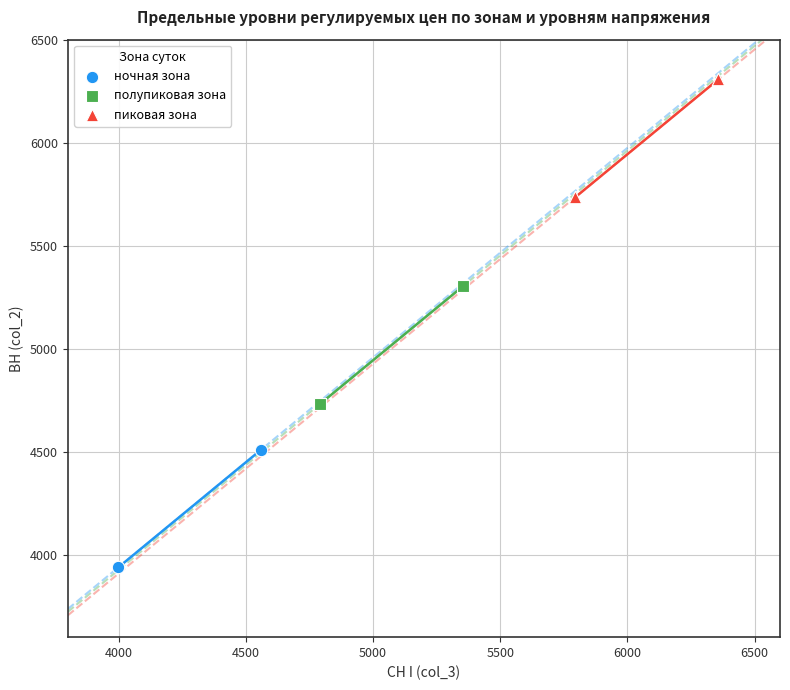

What are all the series names shown in the legend?

ночная зона, полупиковая зона, пиковая зона